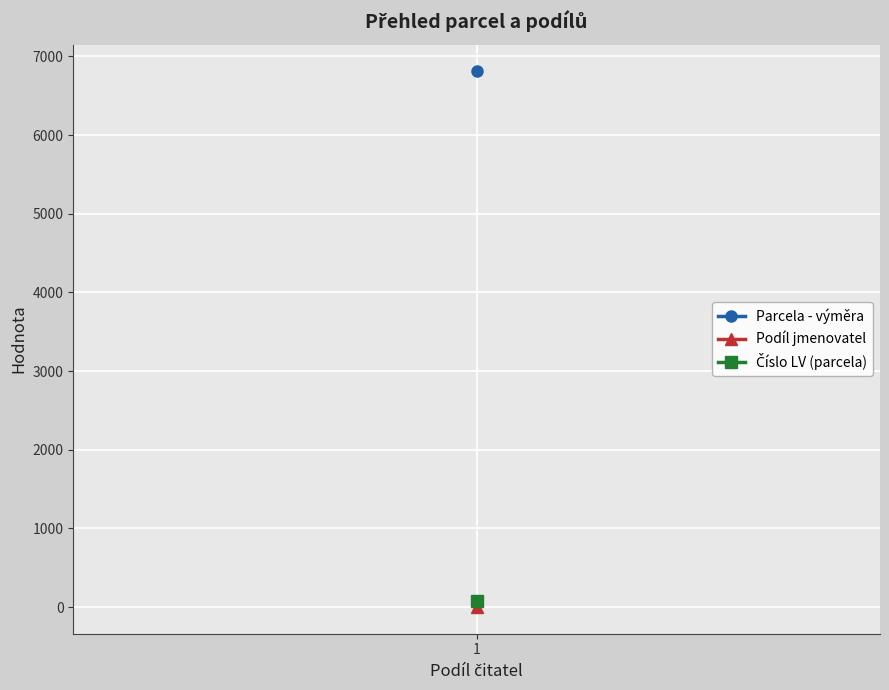

The value of Podíl jmenovatel at 1 is 3. True or false?

False